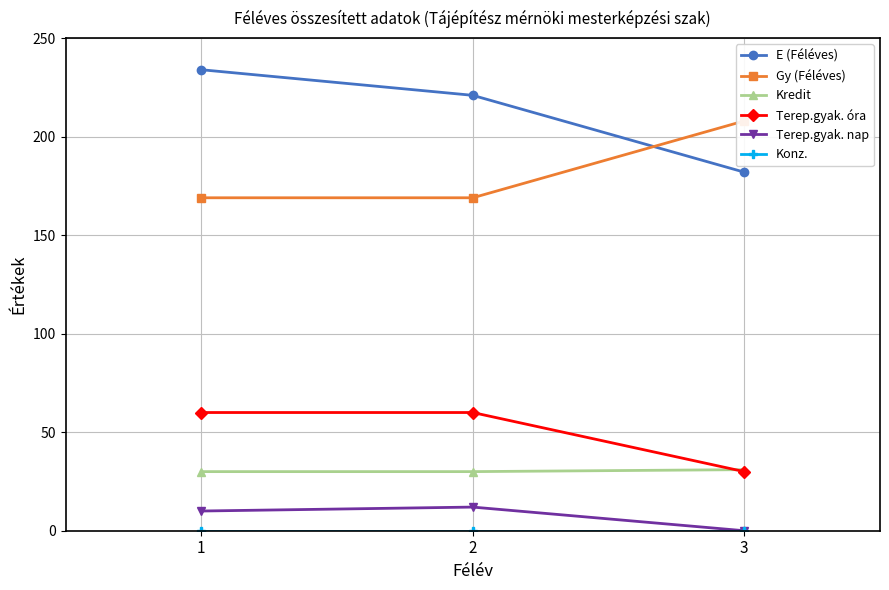

Is the value of Konz. at 3 greater than the value of Terep.gyak. óra at 3?

No